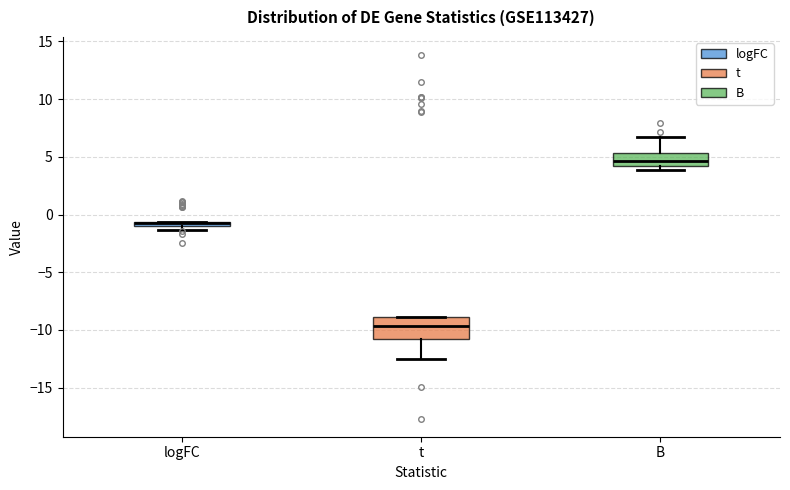

Comparing the boxes themselves (not the whiskers), which one is the tallest?

t